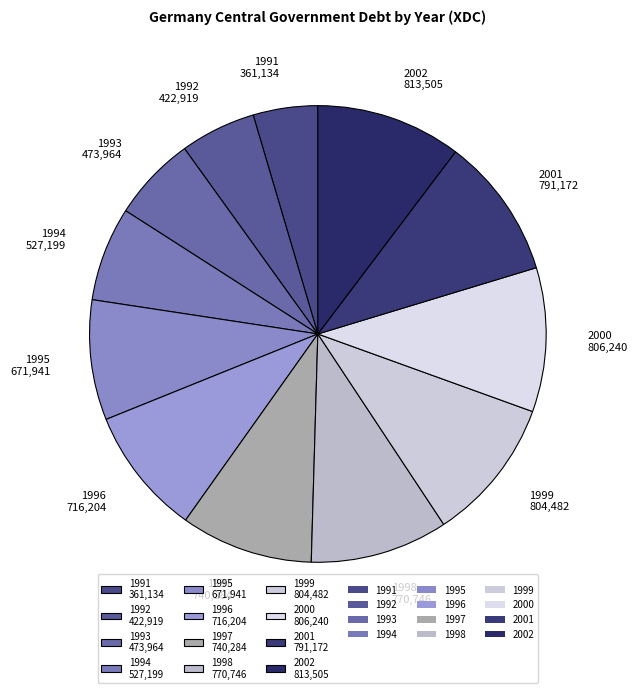

Count the number of slices in the pie.

12